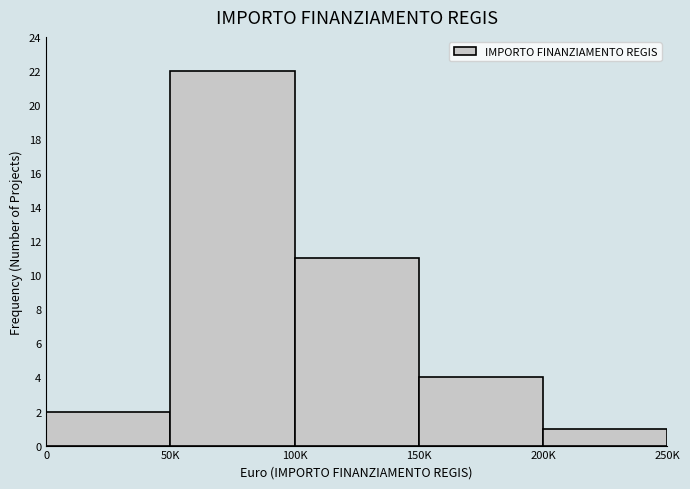

Reading right to left, extract all data points from this chart.

200K=1	150K=4	100K=11	50K=22	0=2